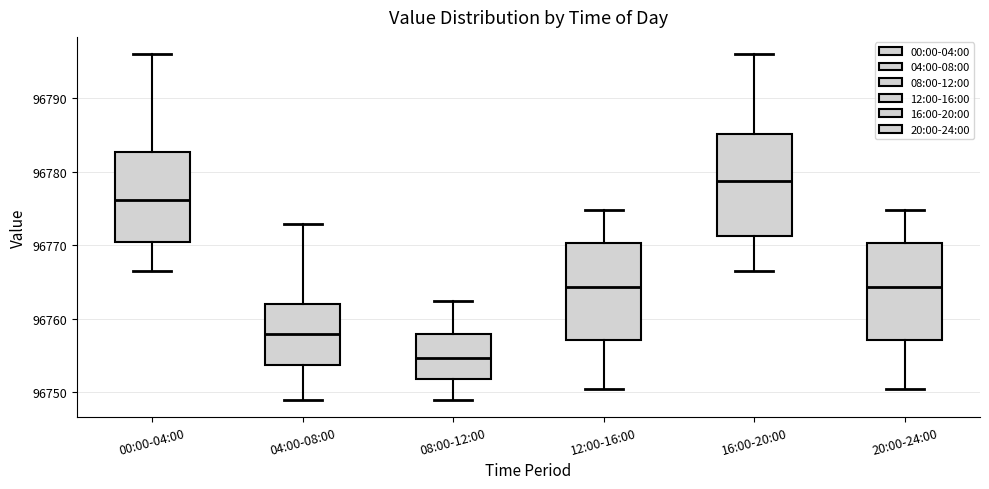

Reading left to right, read every box against the y-axis: the position of its median line, the range the box covers, and the ends of its whiskers. The values are not printed on the chart, so give them approximately, as read against the axis.

00:00-04:00: median 96776, box 96770 to 96783, whiskers 96767 to 96796
04:00-08:00: median 96758, box 96754 to 96762, whiskers 96749 to 96773
08:00-12:00: median 96755, box 96752 to 96758, whiskers 96749 to 96762
12:00-16:00: median 96764, box 96757 to 96770, whiskers 96750 to 96775
16:00-20:00: median 96779, box 96771 to 96785, whiskers 96767 to 96796
20:00-24:00: median 96764, box 96757 to 96770, whiskers 96750 to 96775